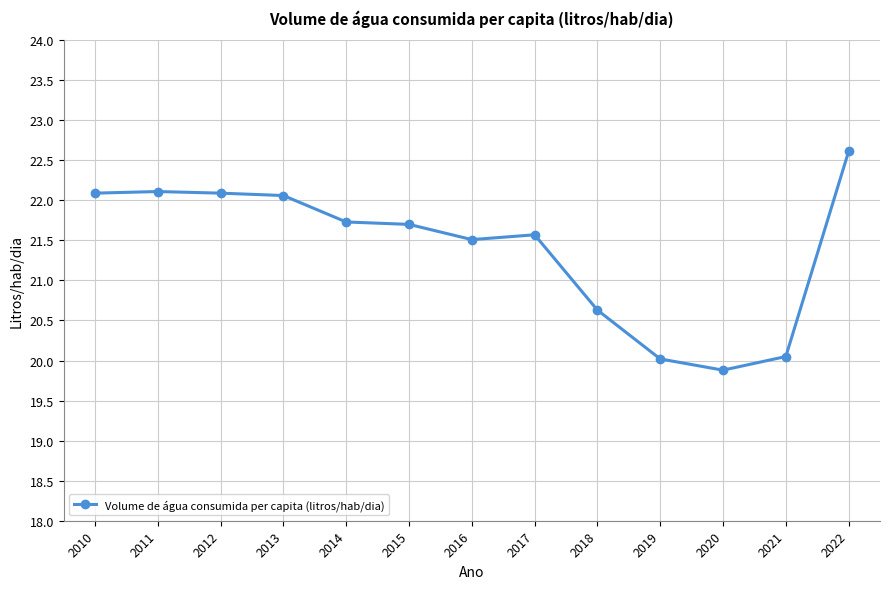

What is the difference between the maximum and minimum values?

2.7